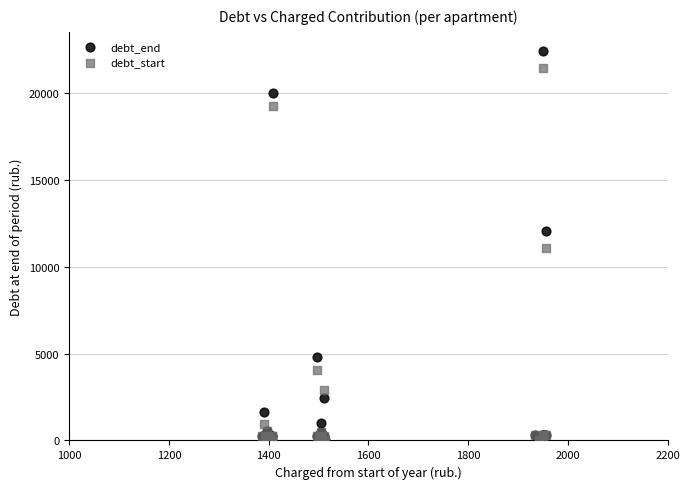

Which series has the widest spread of Y values?

debt_end